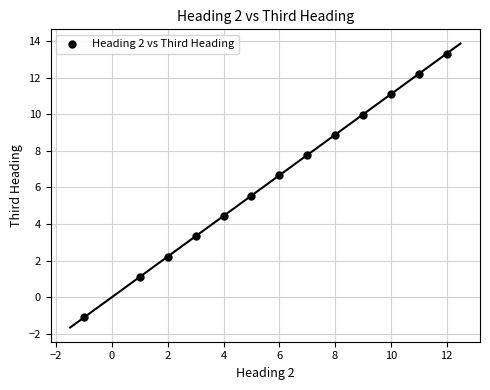

What is the range of Y values (max minus min)?

14.4